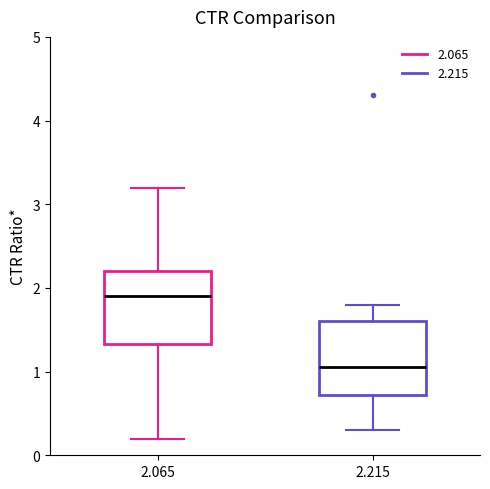

Which box has the highest median line?

2.065